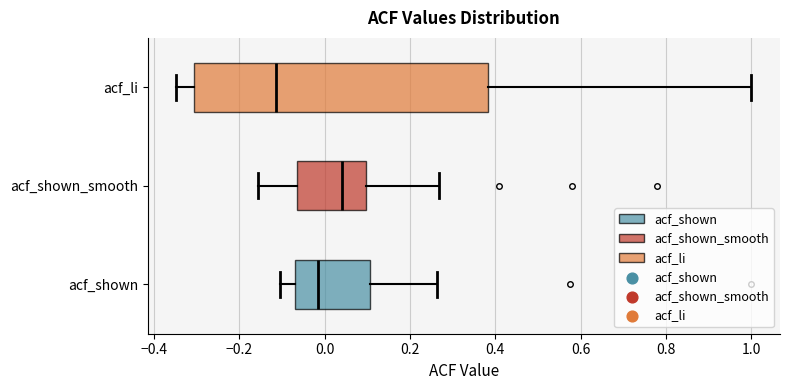

Reading bottom to top, read every box against the x-axis: the position of its median line, the range the box covers, and the ends of its whiskers. The values are not printed on the chart, so give them approximately, as read against the axis.

acf_shown: median -0.02, box -0.06 to 0.10, whiskers -0.10 to 0.26
acf_shown_smooth: median 0.04, box -0.06 to 0.10, whiskers -0.16 to 0.26
acf_li: median -0.12, box -0.30 to 0.38, whiskers -0.34 to 1.00